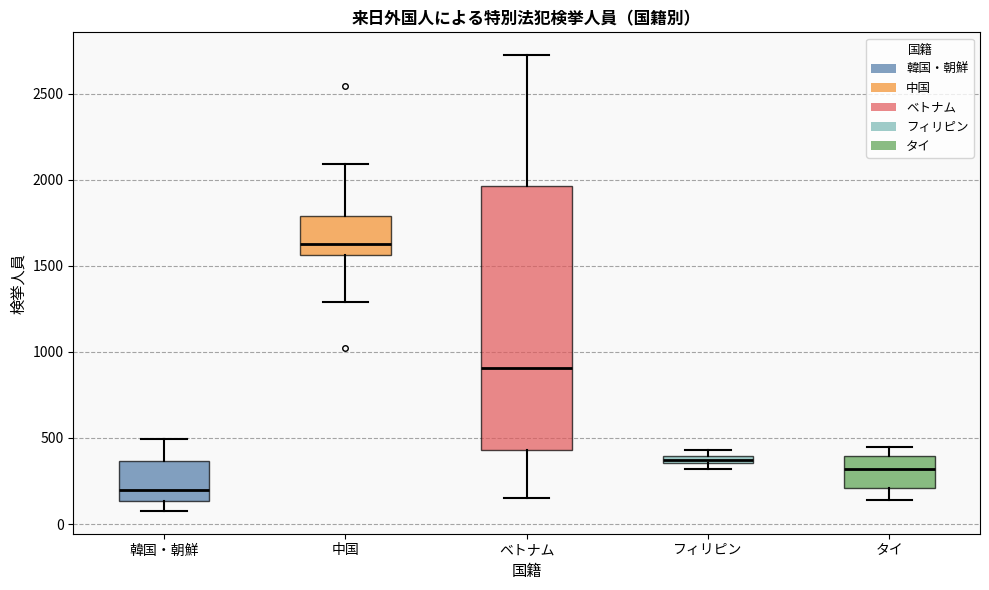

Which box is the tallest, from its lower edge to its upper edge?

ベトナム